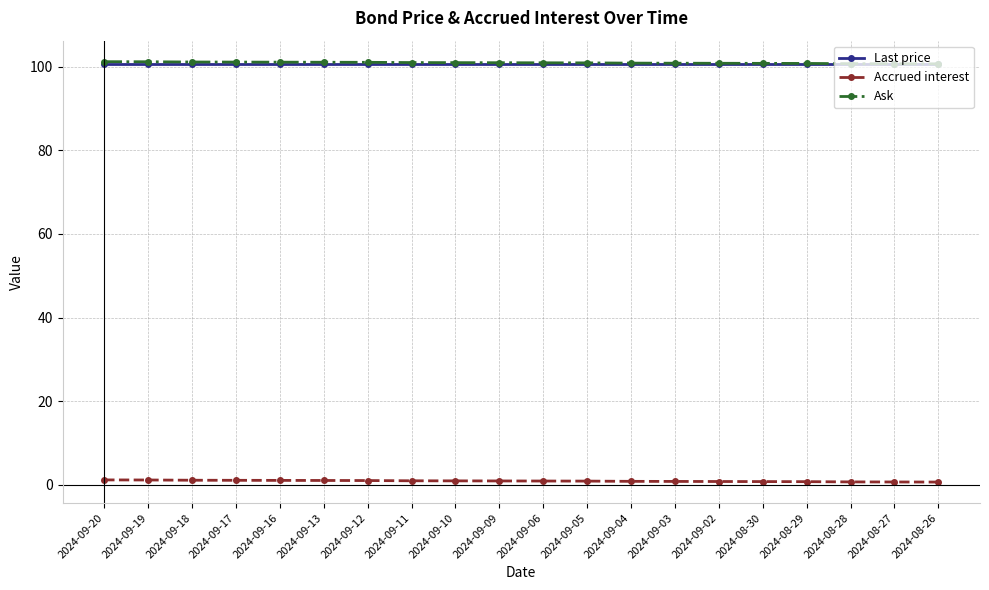

Is this an area chart (filled region under the line)?

No